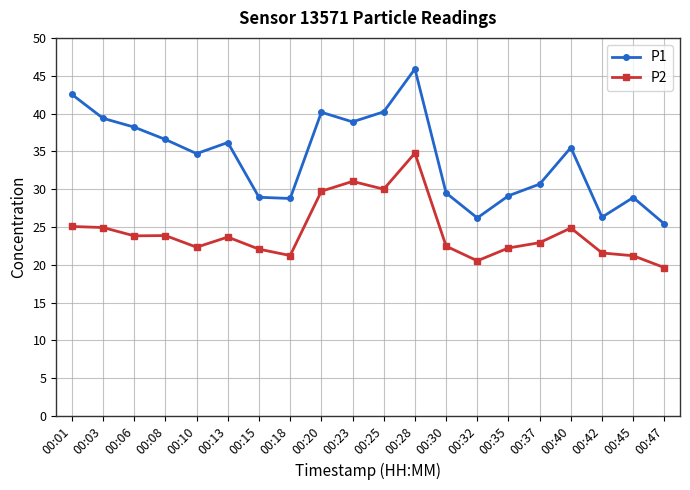

True or false: P2 and P1 cross at least once.

False